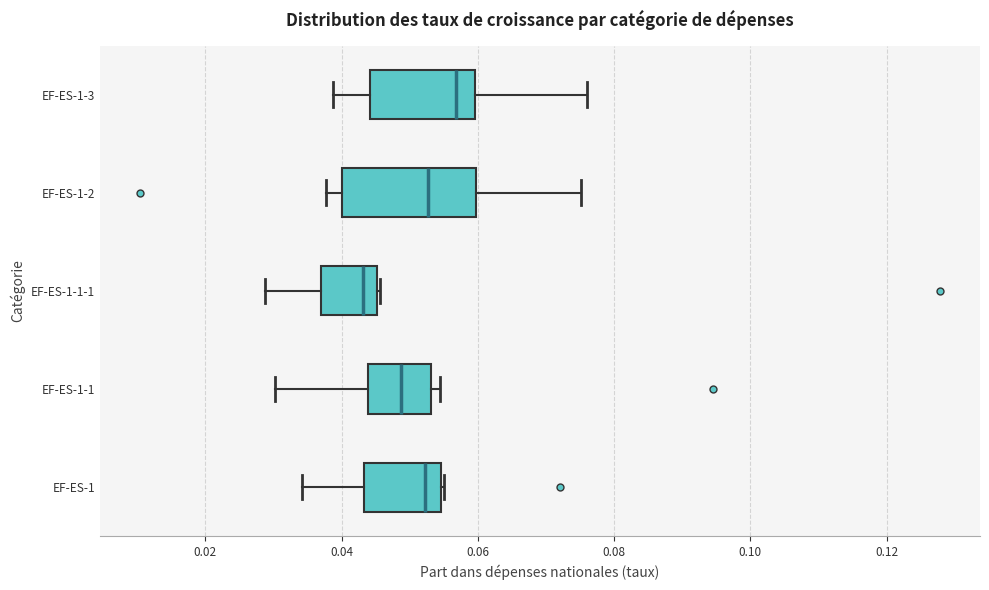

Reading bottom to top, read every box against the x-axis: the position of its median line, the range the box covers, and the ends of its whiskers. The values are not printed on the chart, so give them approximately, as read against the axis.

EF-ES-1: median 0.052, box 0.044 to 0.054, whiskers 0.034 to 0.054
EF-ES-1-1: median 0.048, box 0.044 to 0.054, whiskers 0.030 to 0.054 (just right of the box's right edge)
EF-ES-1-1-1: median 0.044, box 0.038 to 0.046, whiskers 0.028 to 0.046
EF-ES-1-2: median 0.052, box 0.040 to 0.060, whiskers 0.038 to 0.076
EF-ES-1-3: median 0.056, box 0.044 to 0.060, whiskers 0.038 to 0.076